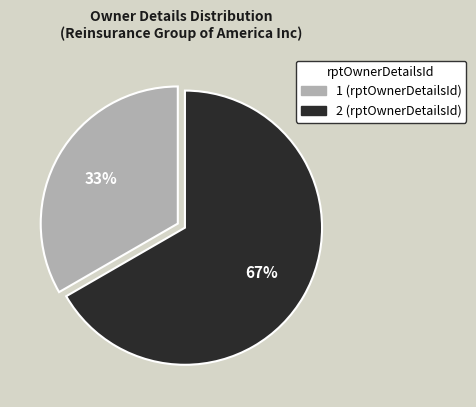

Do 1 and 2 together represent more than half of the pie?

Yes